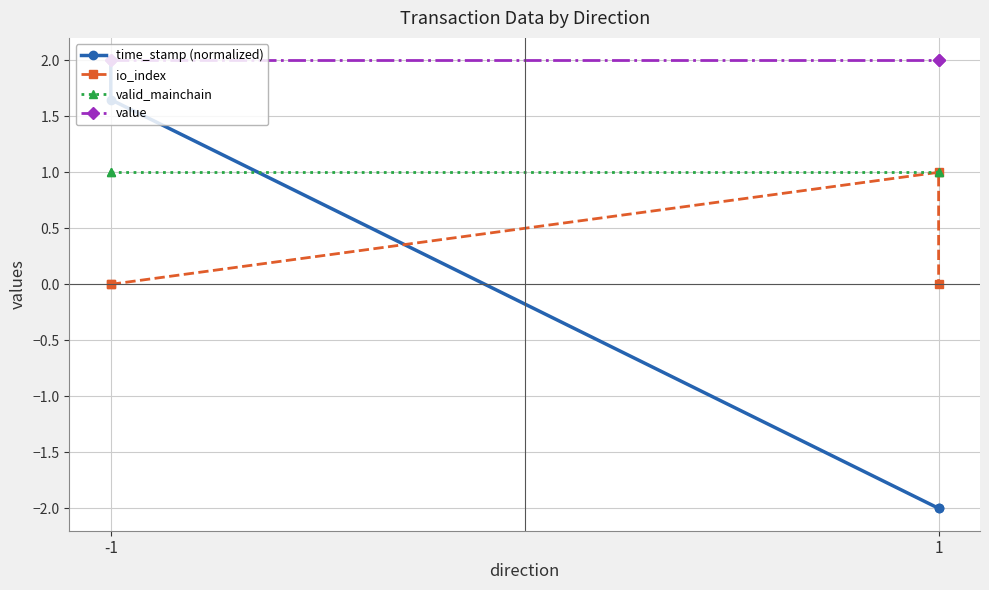

Is the value of time_stamp (normalized) at 1 greater than the value of valid_mainchain at 1?

No